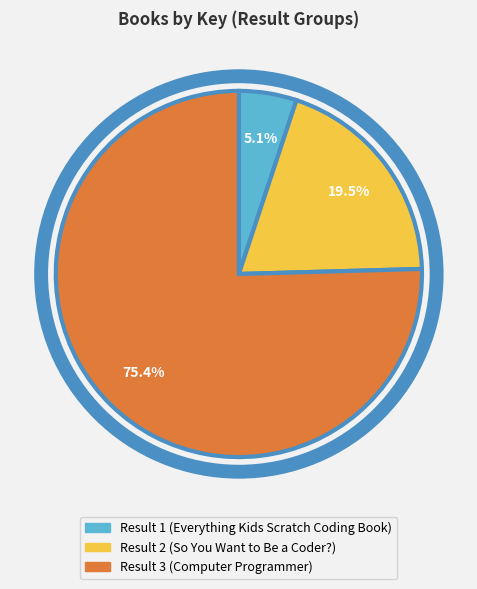

What portion of the pie excludes Result 2 (So You Want to Be a Coder?)?

80.5%